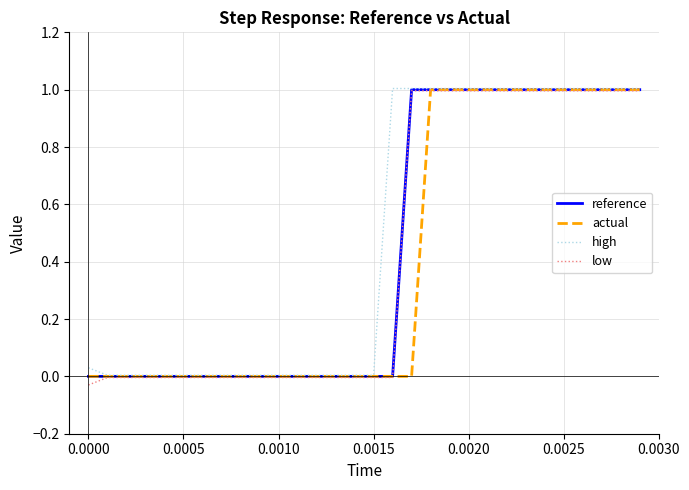

True or false: actual and reference cross at least once.

False